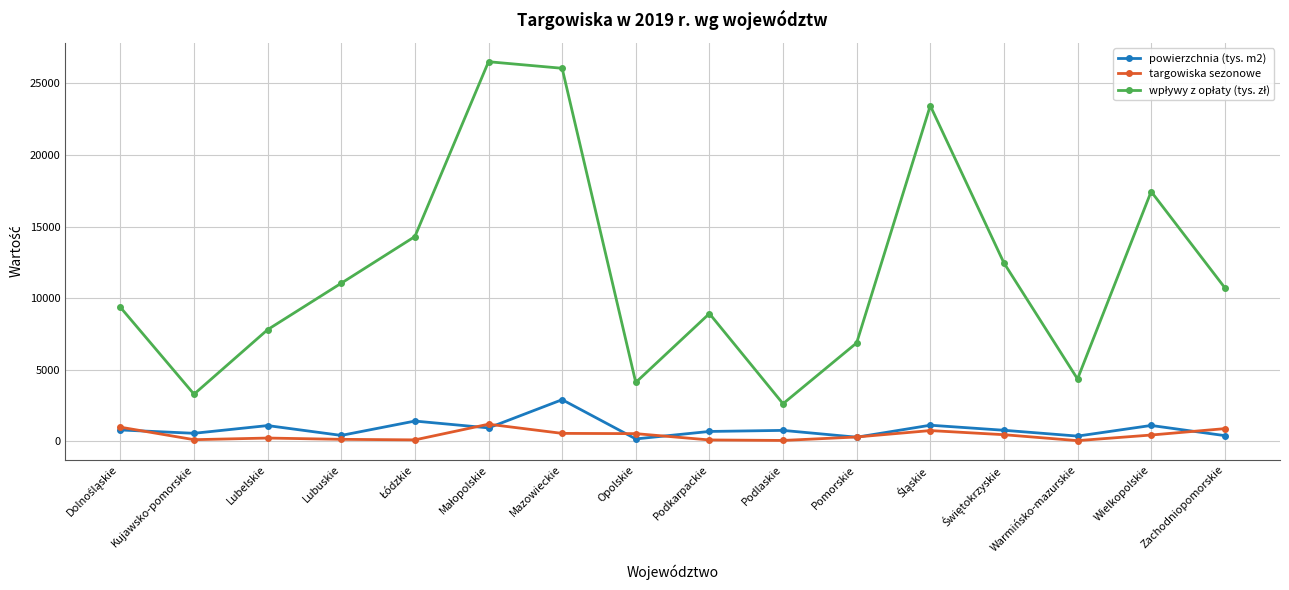

True or false: powierzchnia (tys. m2) has more than 1 points higher than both neighbors.

True